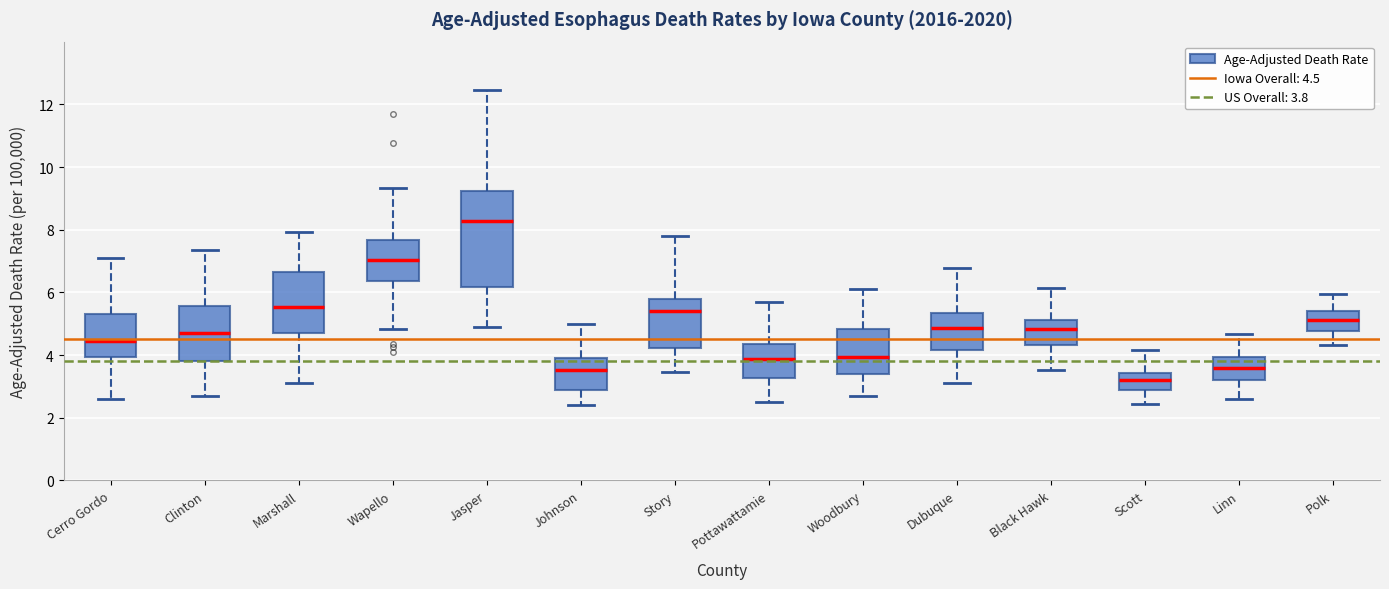

Reading left to right, read every box against the y-axis: the position of its median line, the range the box covers, and the ends of its whiskers. The values are not printed on the chart, so give them approximately, as read against the axis.

Cerro Gordo: median 4.4, box 4.0 to 5.4, whiskers 2.6 to 7.0
Clinton: median 4.8, box 3.8 to 5.6, whiskers 2.8 to 7.4
Marshall: median 5.6, box 4.6 to 6.6, whiskers 3.2 to 8.0
Wapello: median 7.0, box 6.4 to 7.6, whiskers 4.8 to 9.4
Jasper: median 8.2, box 6.2 to 9.2, whiskers 5.0 to 12.4
Johnson: median 3.6, box 2.8 to 4.0, whiskers 2.4 to 5.0
Story: median 5.4, box 4.2 to 5.8, whiskers 3.4 to 7.8
Pottawattamie: median 3.8, box 3.2 to 4.4, whiskers 2.6 to 5.6
Woodbury: median 4.0, box 3.4 to 4.8, whiskers 2.8 to 6.0
Dubuque: median 4.8, box 4.2 to 5.4, whiskers 3.2 to 6.8
Black Hawk: median 4.8, box 4.4 to 5.2, whiskers 3.6 to 6.2
Scott: median 3.2, box 2.8 to 3.4, whiskers 2.4 to 4.2
Linn: median 3.6, box 3.2 to 4.0, whiskers 2.6 to 4.6
Polk: median 5.2, box 4.8 to 5.4, whiskers 4.4 to 6.0